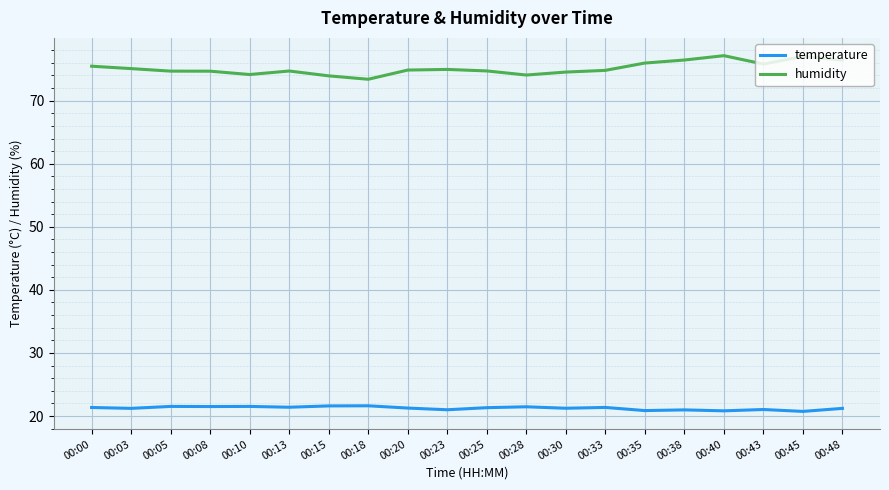

What is the greatest value displayed?

77.1